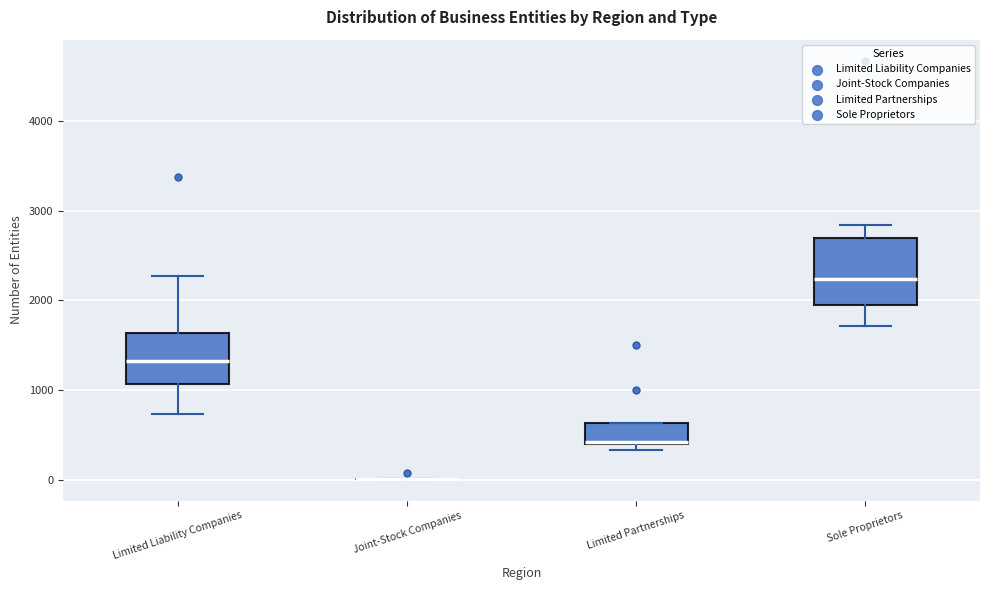

Reading left to right, read every box against the y-axis: the position of its median line, the range the box covers, and the ends of its whiskers. The values are not printed on the chart, so give them approximately, as read against the axis.

Limited Liability Companies: median 1300, box 1100 to 1600, whiskers 700 to 2300
Joint-Stock Companies: box collapsed to a line at 0, whiskers 0 to 0
Limited Partnerships: median 400, box 400 to 600, whiskers 300 to 600
Sole Proprietors: median 2200, box 2000 to 2700, whiskers 1700 to 2800